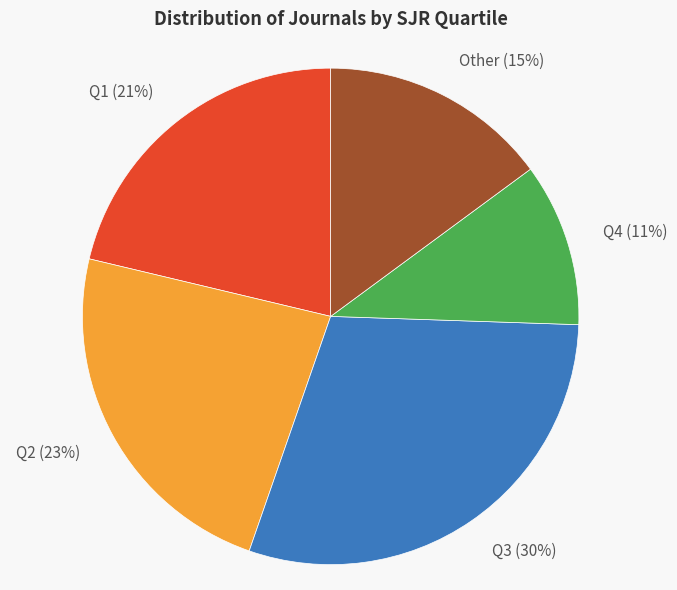

Is Q3 the majority of the pie?

No